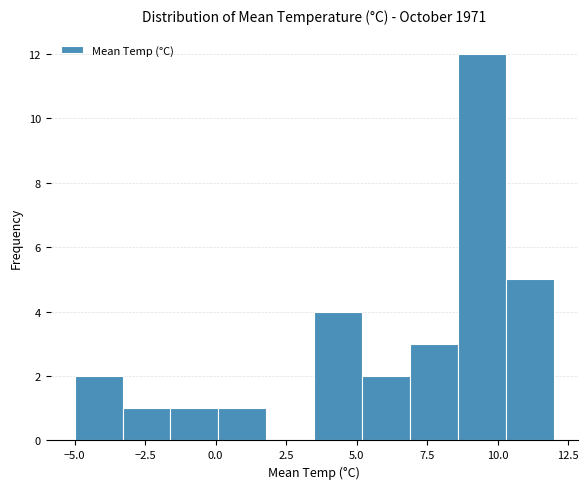

Read against the x-axis, roughly where is the centre of the tallest bar?

9.5